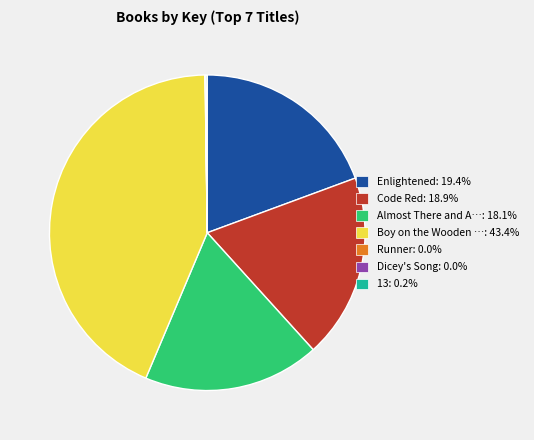

Does any single category account for the majority?

No